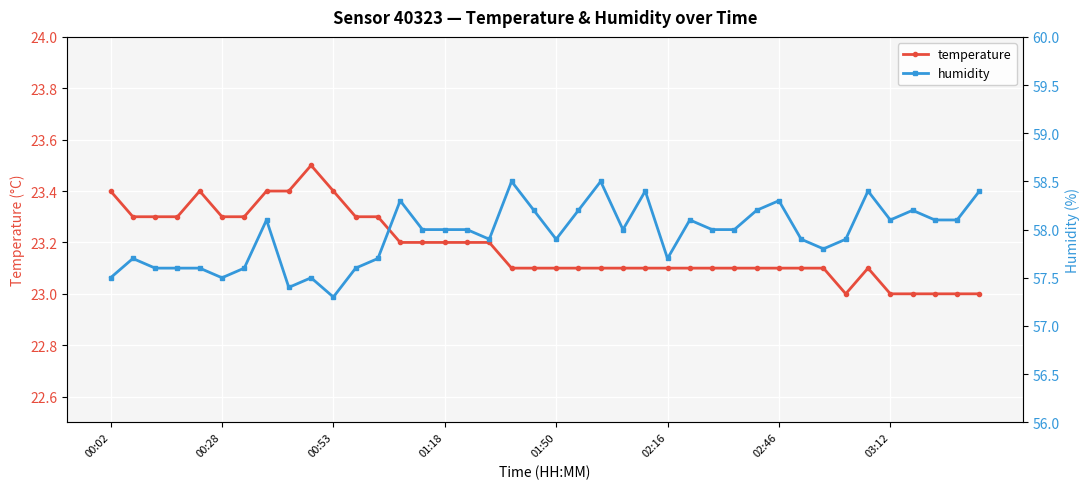

Is it true that temperature equals 23.4 at 00:02?

True